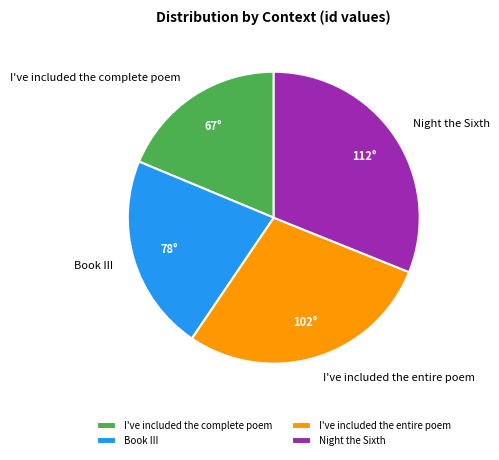

Do I've included the entire poem and Night the Sixth together represent more than half of the pie?

Yes